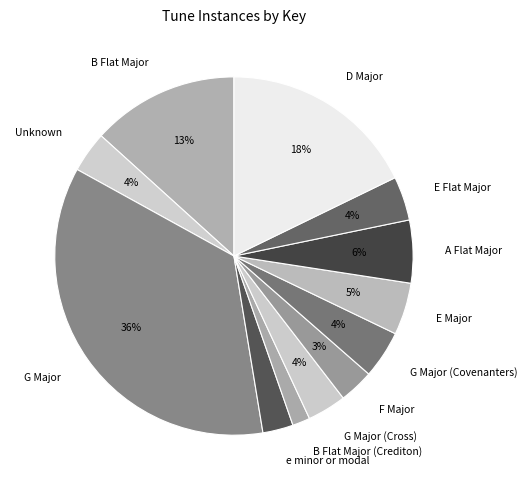

The D Major slice represents 18% of the pie. True or false?

True